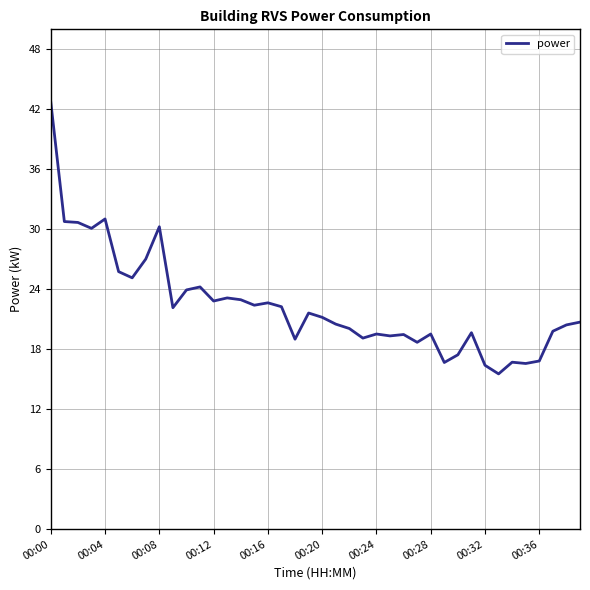

What is the minimum value shown in the chart?

15.5